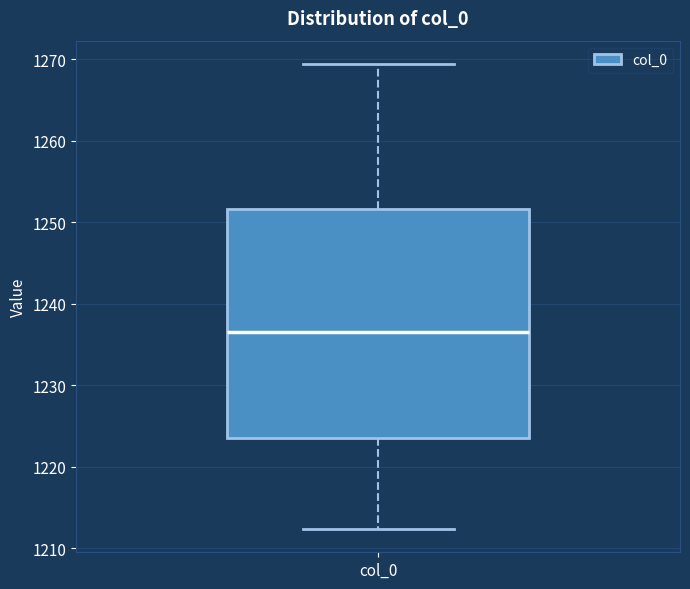

Read this box plot against the y-axis: the position of the median line, the range covered by the box, and the ends of both whiskers. The values are not printed on the chart, so give them approximately, as read against the axis.

median 1237, box 1224 to 1252, whiskers 1212 to 1269